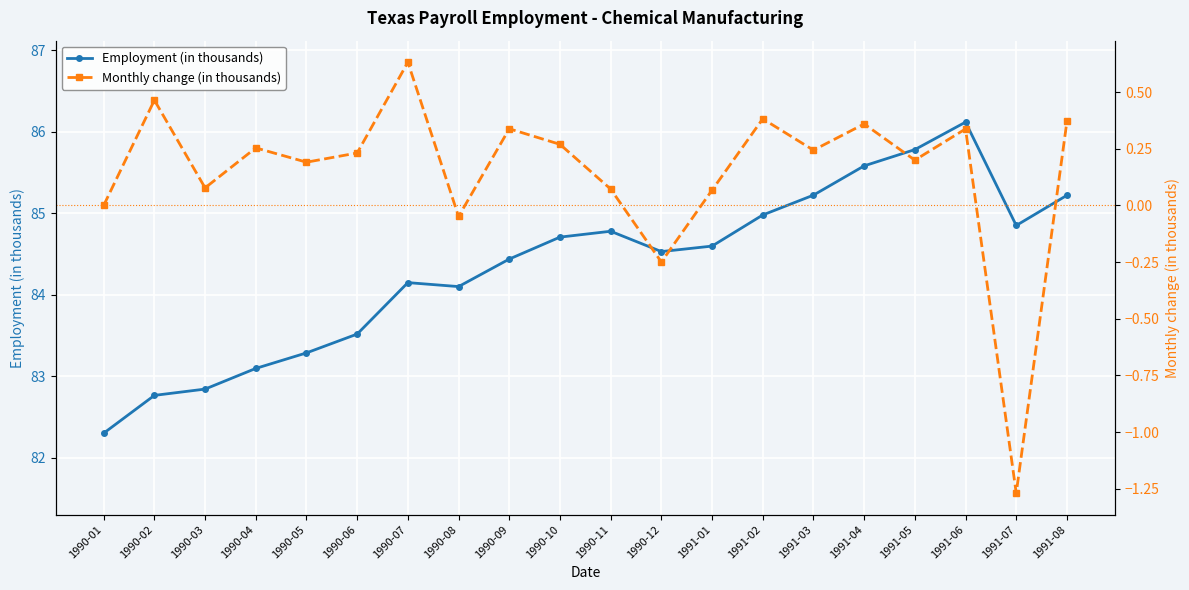

At which label does Employment (in thousands) reach its minimum?

1990-01